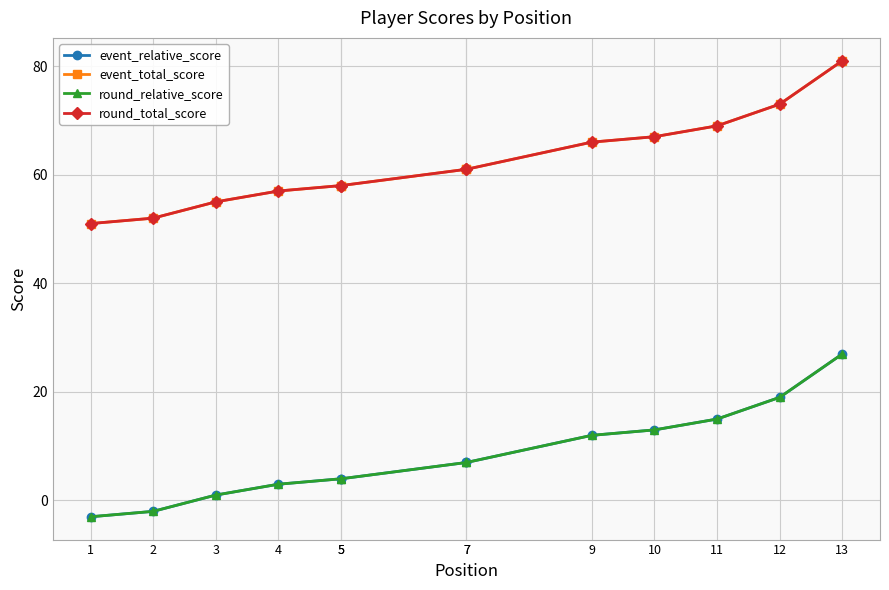

Which series has the largest range (max minus min)?

event_relative_score